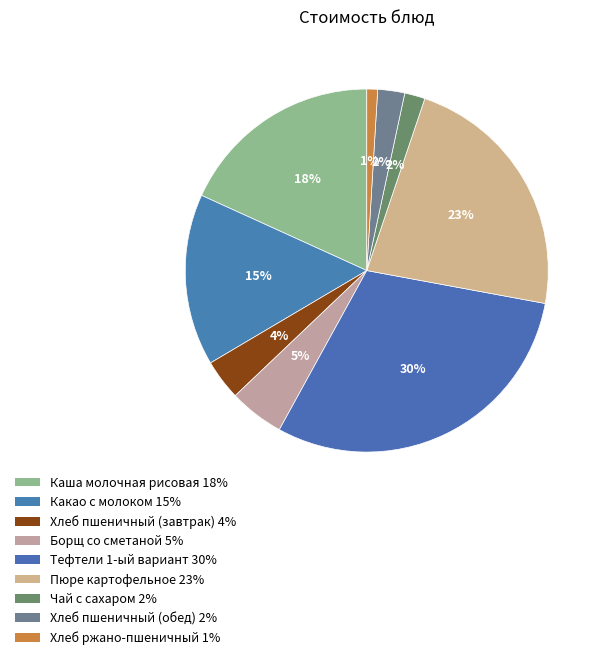

Which slice is the smallest?

Хлеб ржано-пшеничный